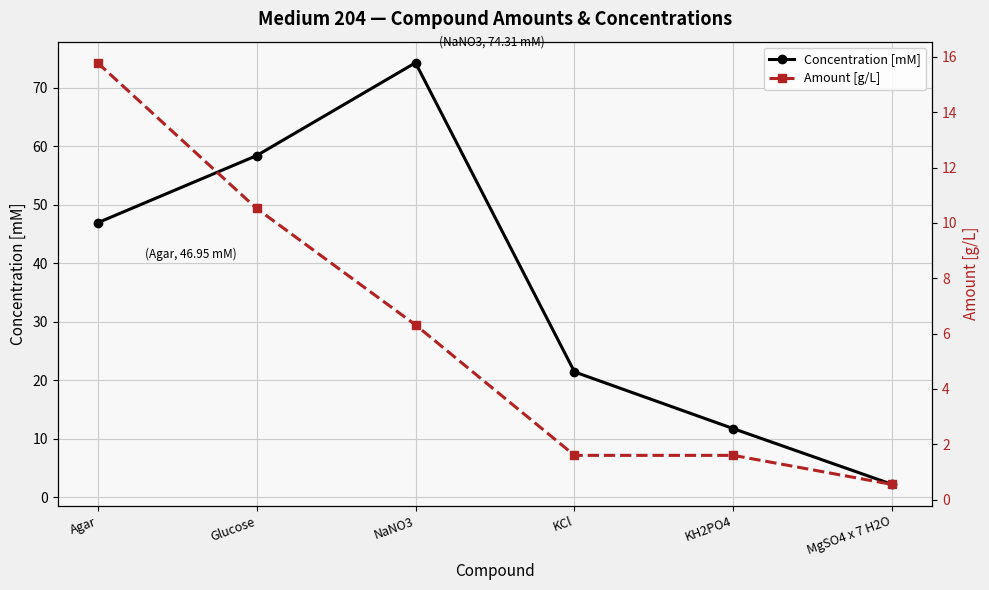

True or false: Concentration [mM] and Amount [g/L] cross at least once.

False